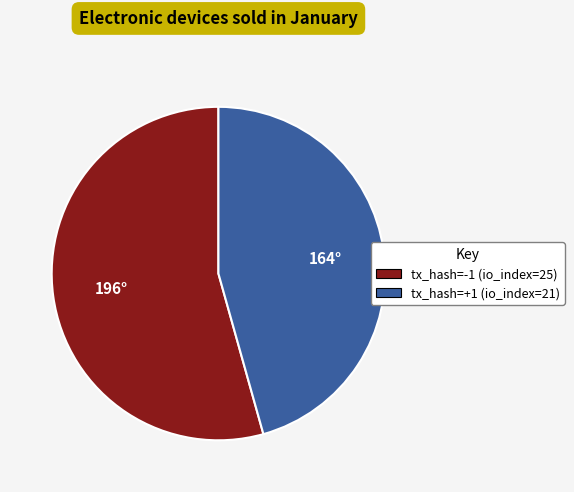

Is there a majority slice in this chart?

Yes